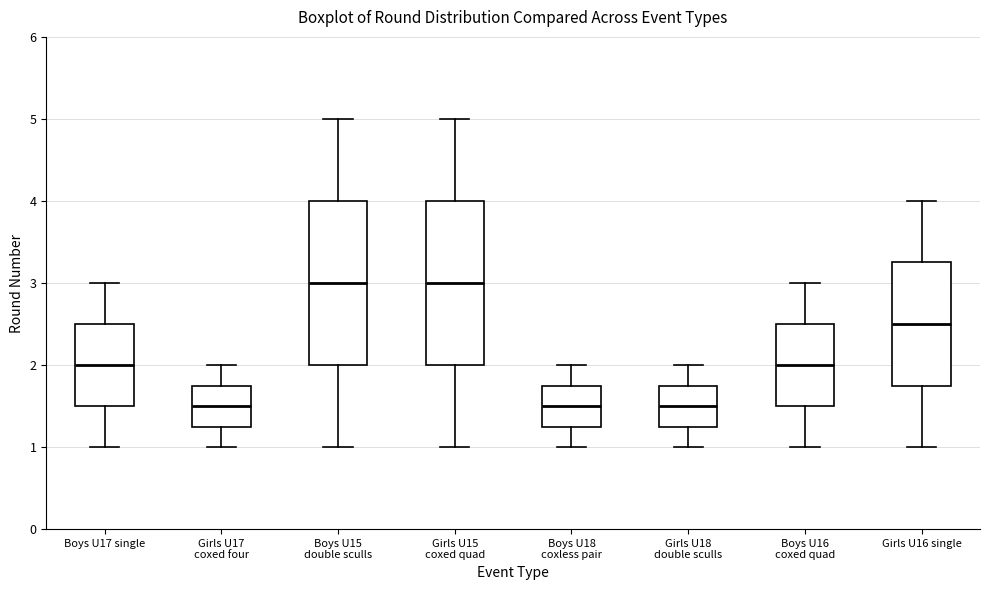

Where does the upper whisker of the box for Girls U16 single end on the y-axis? The values are not printed on the chart, so give them approximately, as read against the axis.

4.0